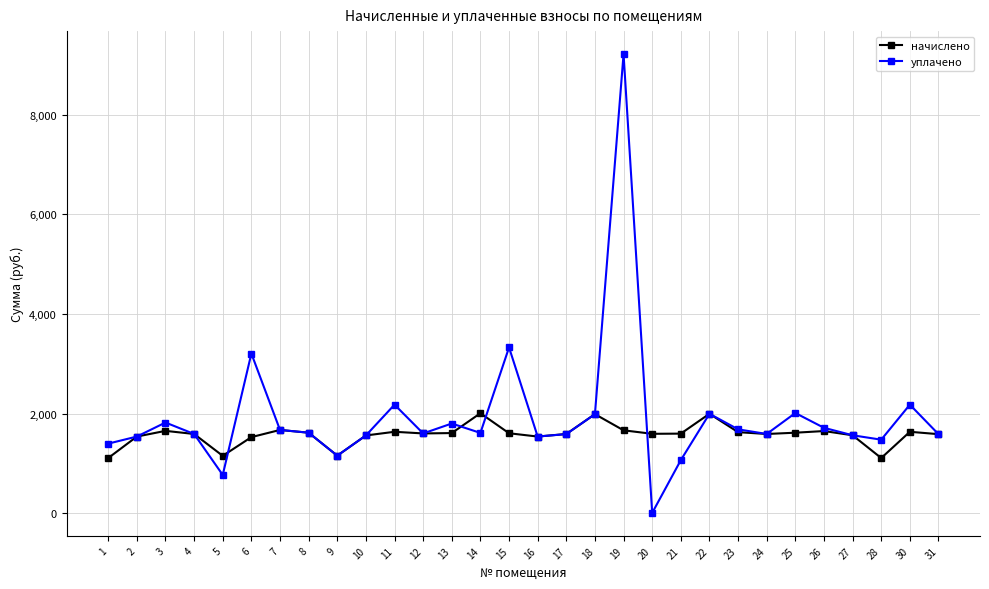

True or false: начислено has more than 2 interior local peaks.

True